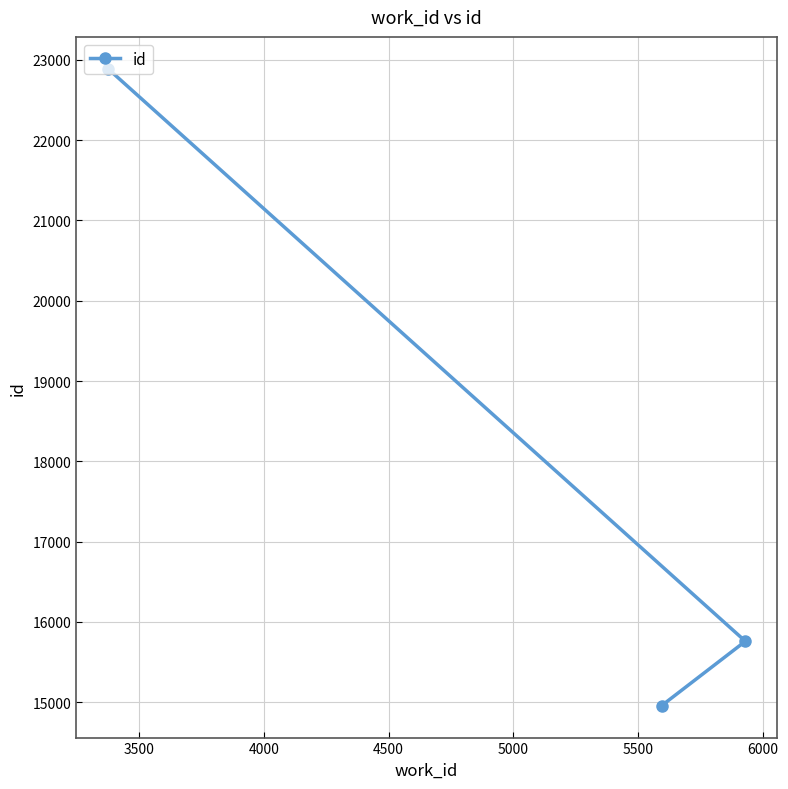

What is the average value?

17869